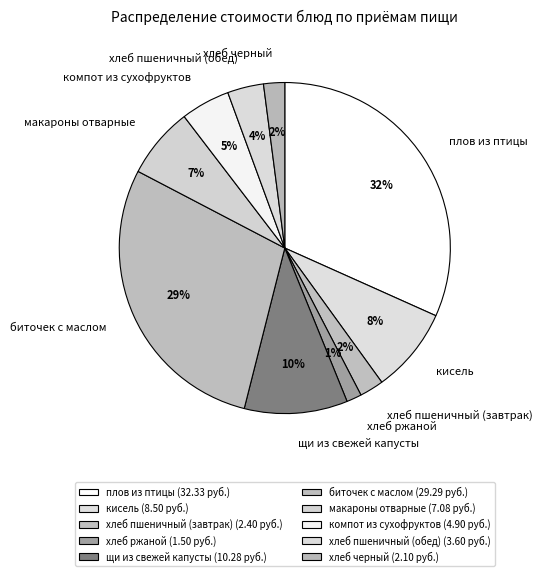

To the nearest percent, what is the average slice percentage?

10%